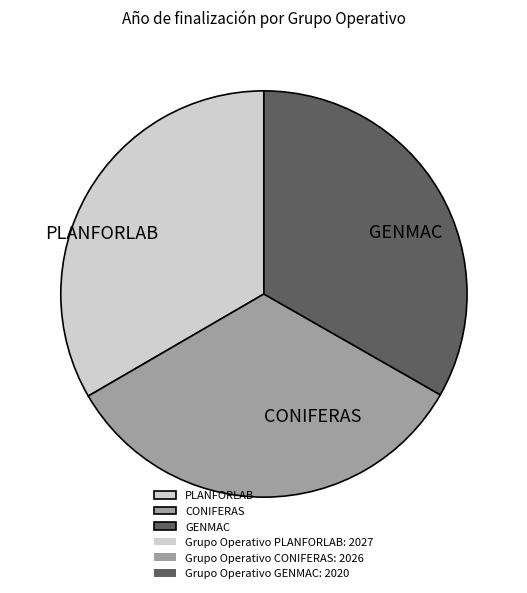

Combined, do GENMAC and CONIFERAS account for over 50%?

Yes